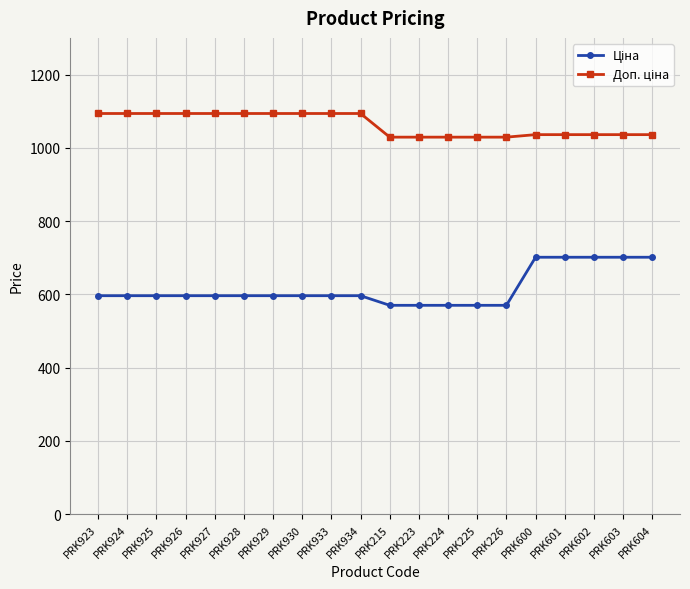

What is the total value across all series at PRK924?

1690.1